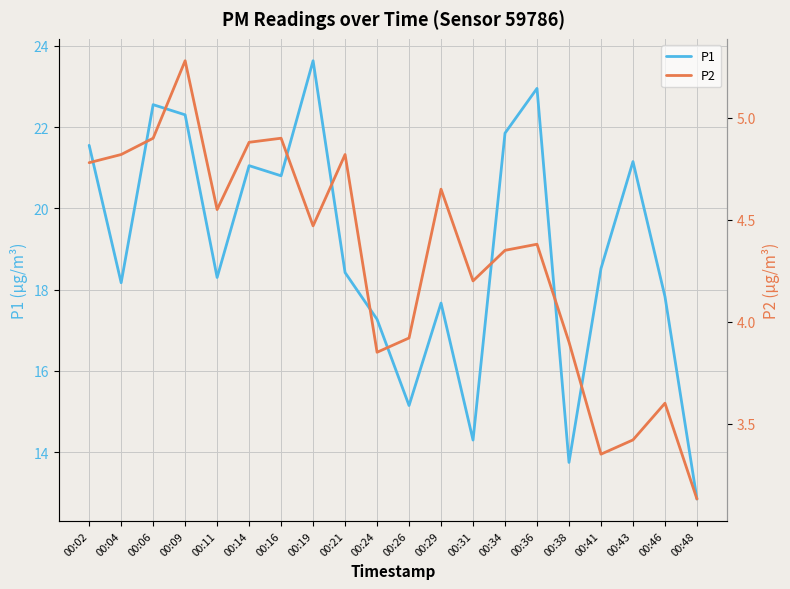

What is the maximum value for P1?

23.6